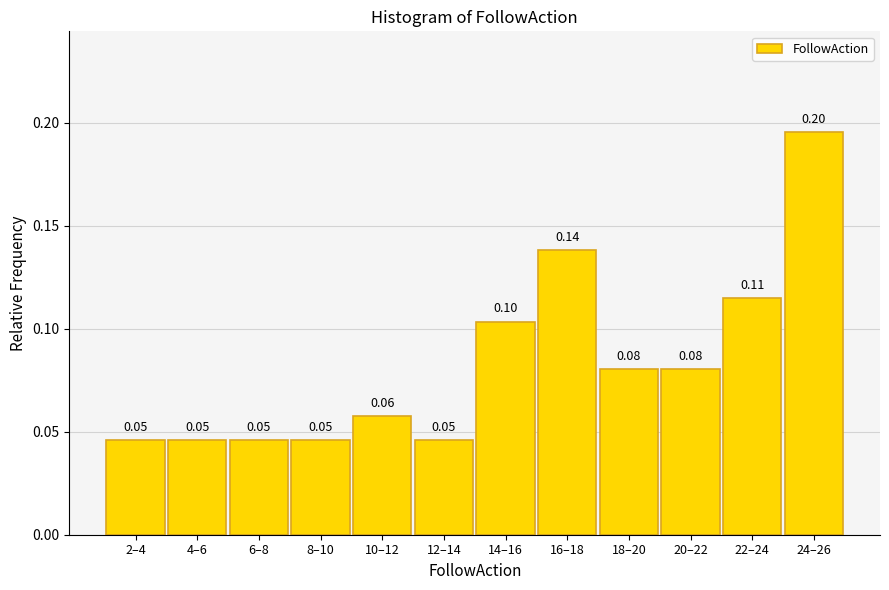

What is the sum of all values?

1.0